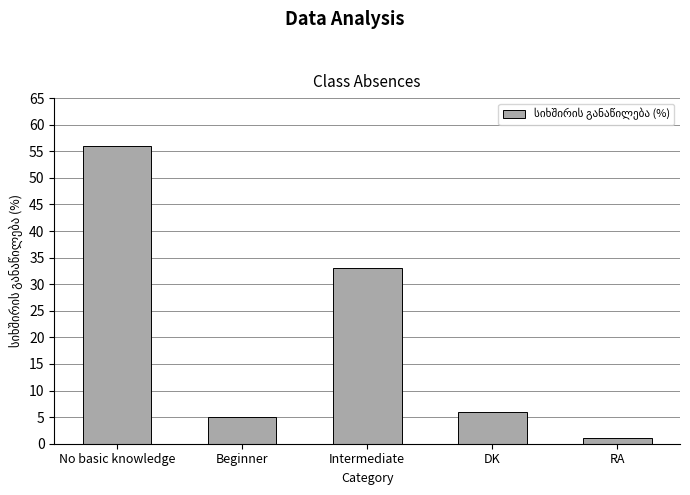

Reading left to right, extract all data points from this chart.

No basic knowledge=56	Beginner=5	Intermediate=33	DK=6	RA=1